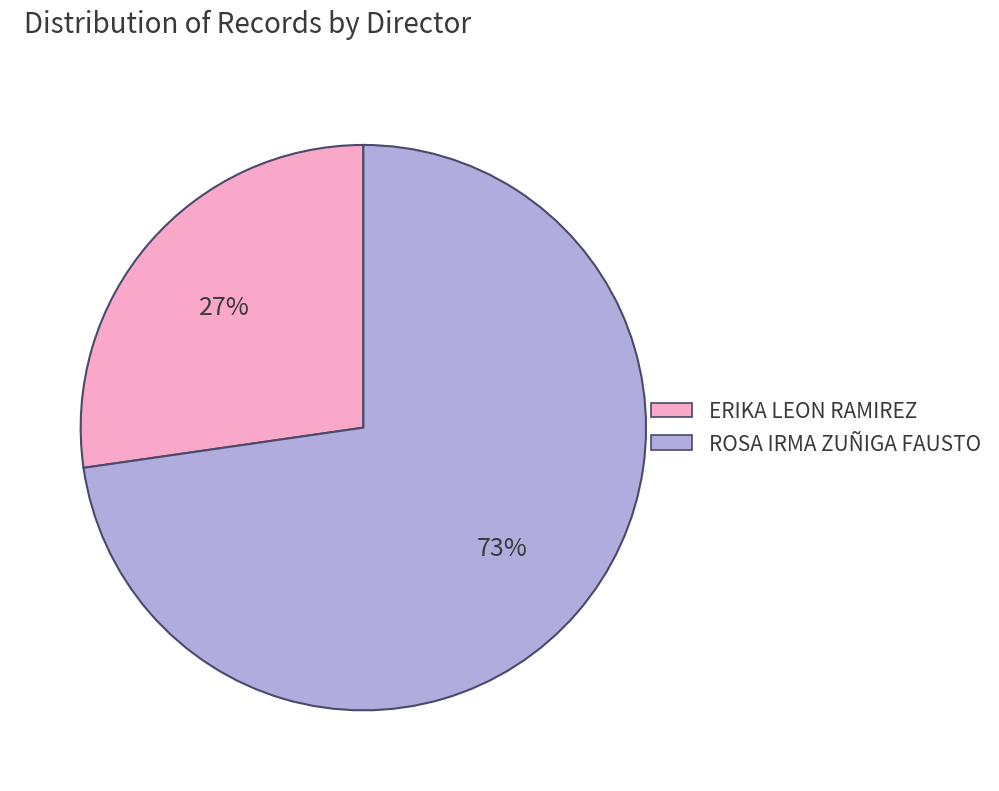

What is the smallest slice in the pie chart?

ERIKA LEON RAMIREZ